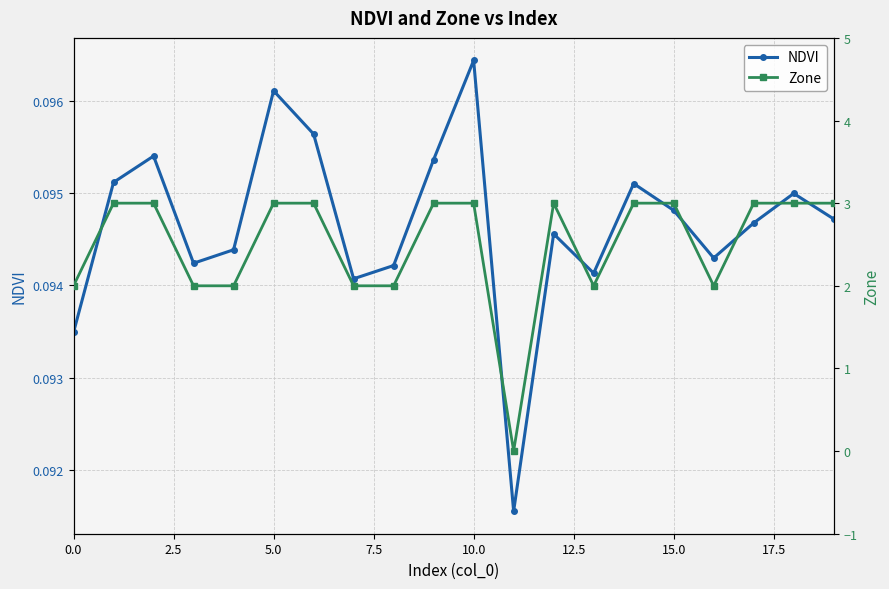

How many NDVI values are between 0 and 1?

20